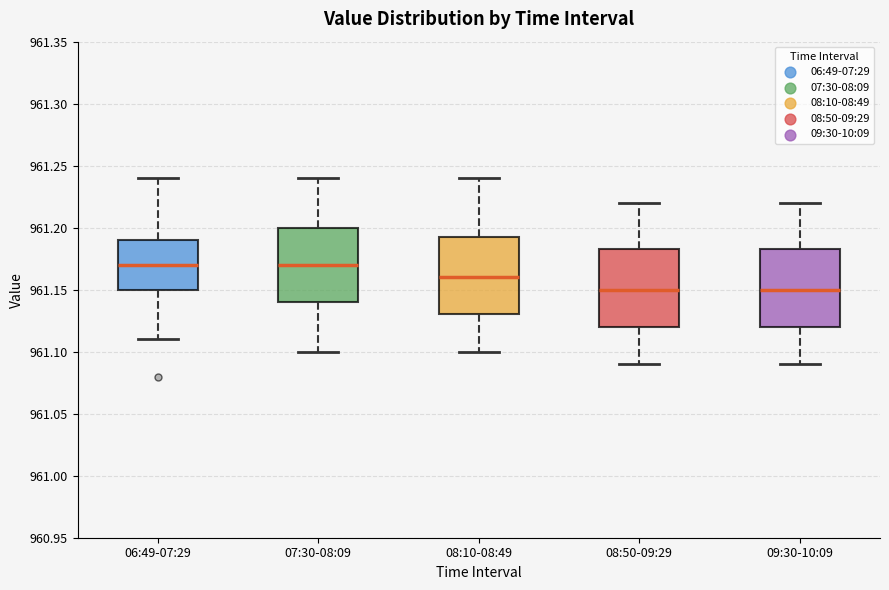

Where does the upper whisker of the box for 08:10-08:49 end on the y-axis? The values are not printed on the chart, so give them approximately, as read against the axis.

961.240